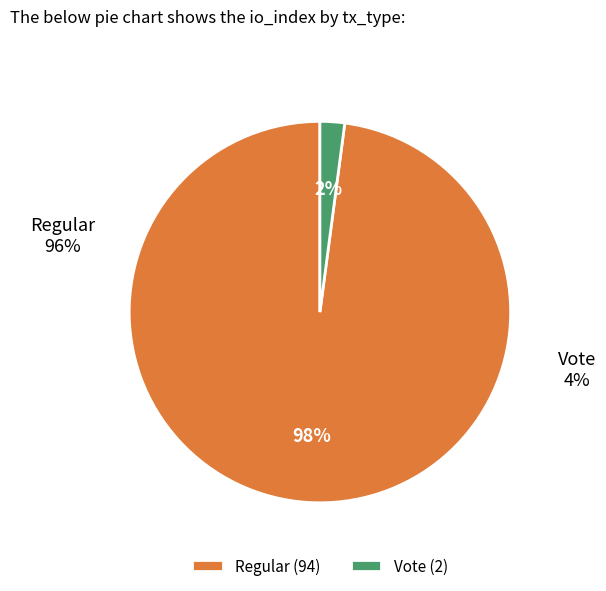

True or false: Vote accounts for 2% of the total.

True